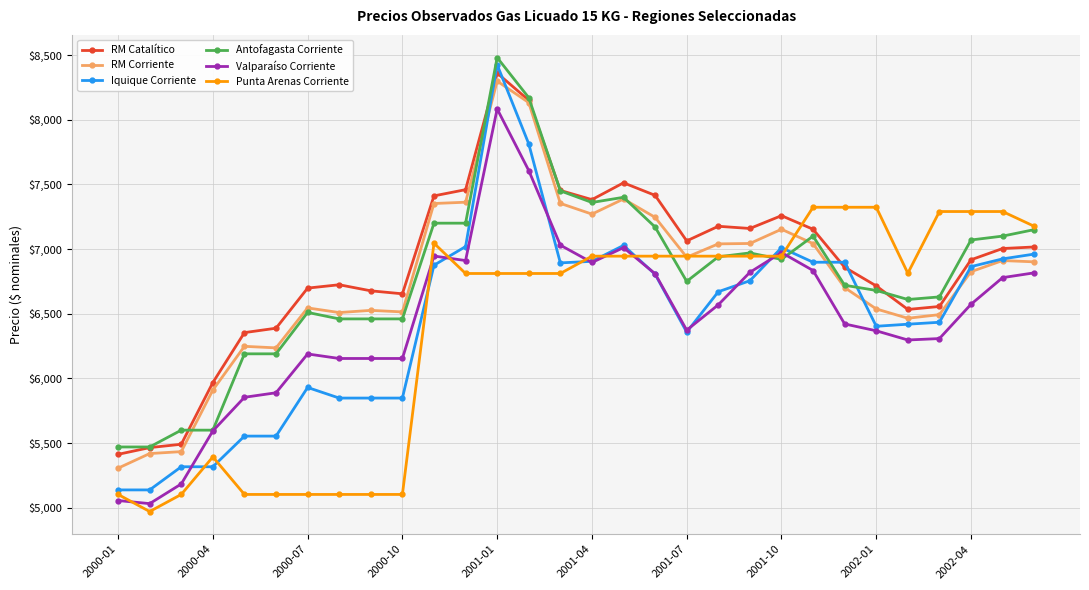

Which series has the largest total across all categories?

RM Catalítico